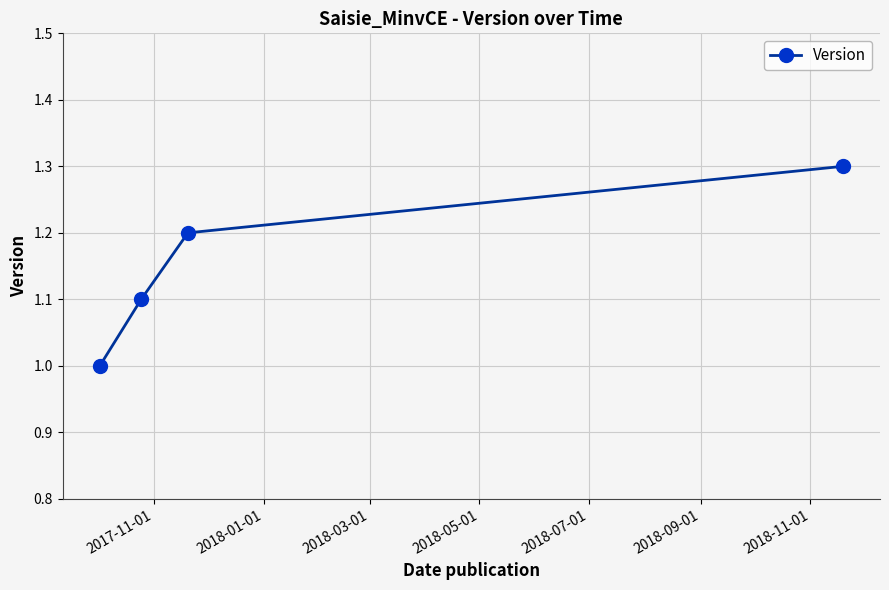

What is the value of the 2nd point from the left?

1.1